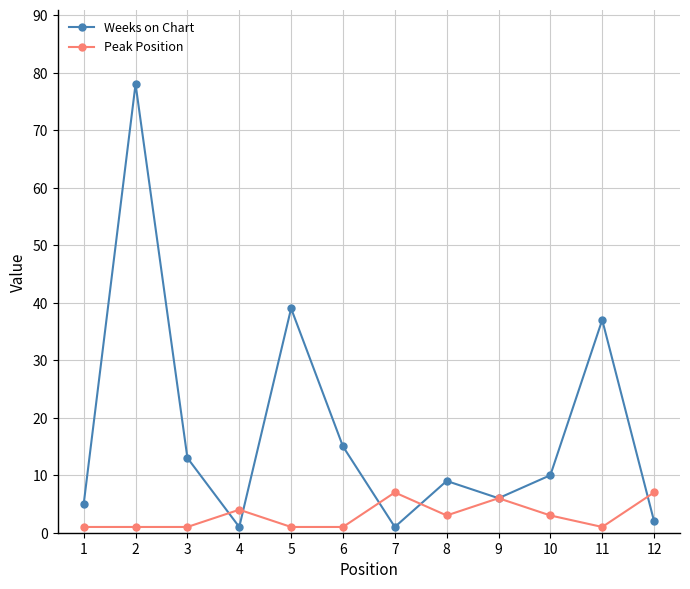

Reading left to right, list all the values displayed in this chart.

Weeks on Chart: 1=5	2=78	3=13	4=1	5=39	6=15	7=1	8=9	9=6	10=10	11=37	12=2
Peak Position: 1=1	2=1	3=1	4=4	5=1	6=1	7=7	8=3	9=6	10=3	11=1	12=7